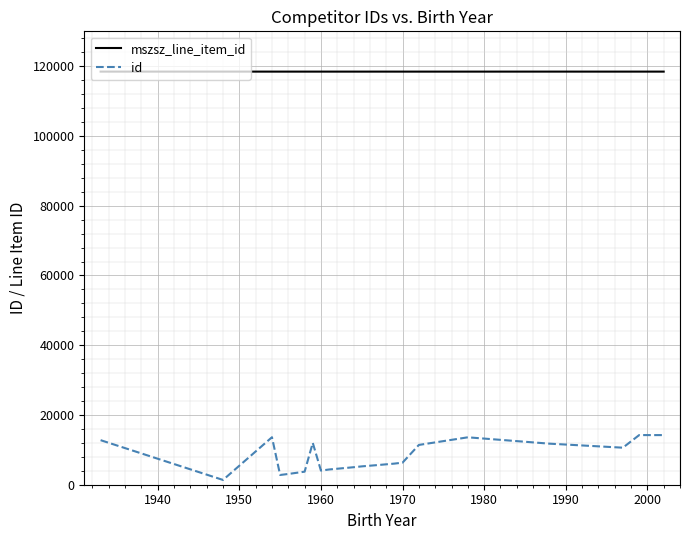

True or false: mszsz_line_item_id and id intersect in this chart.

False